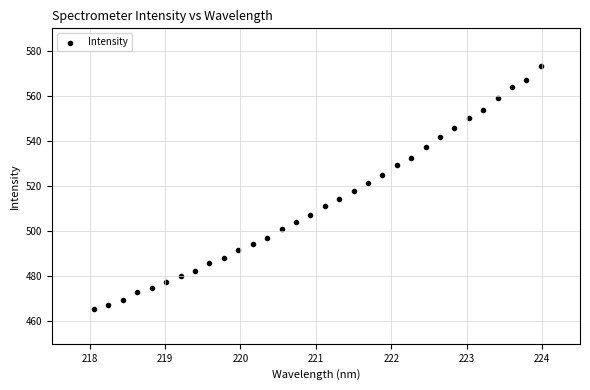

What is the range of Y values (max minus min)?

107.8